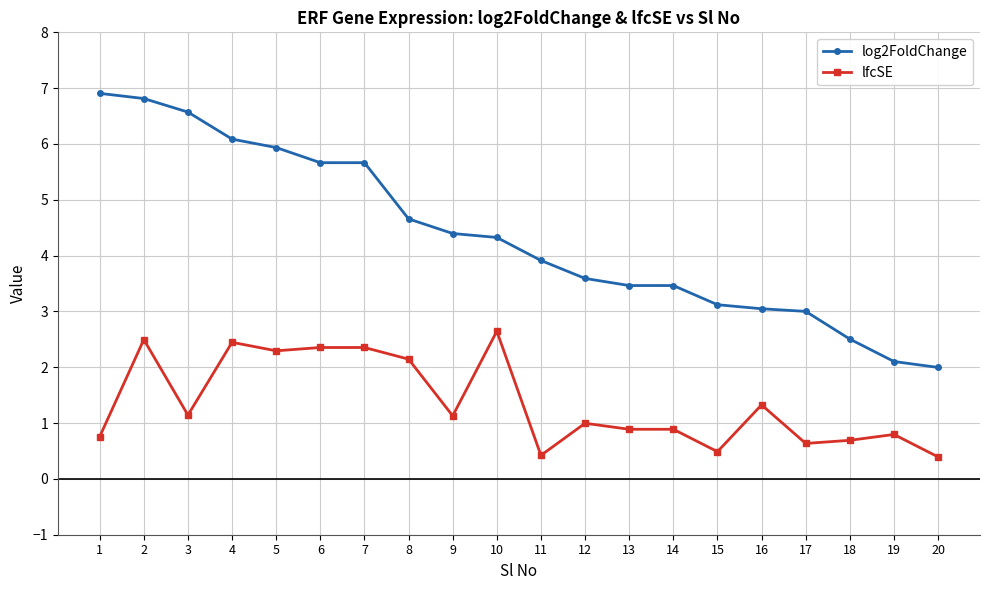

Is it true that log2FoldChange equals 3.9 at 18?

False